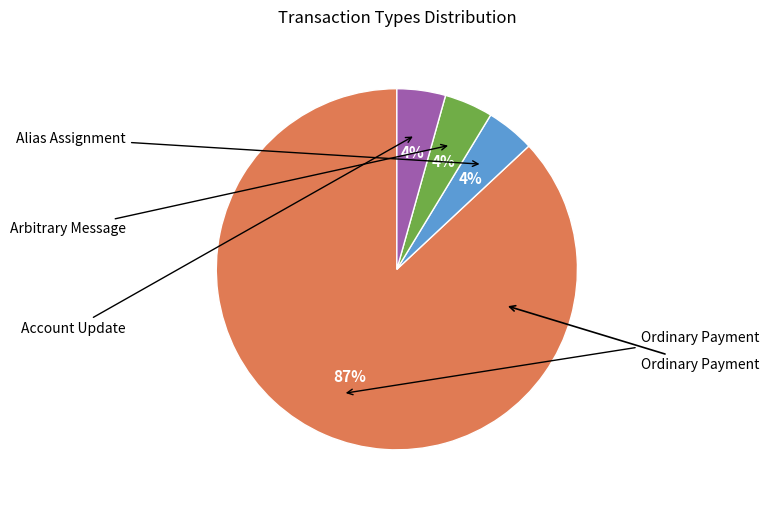

Is there a majority slice in this chart?

Yes